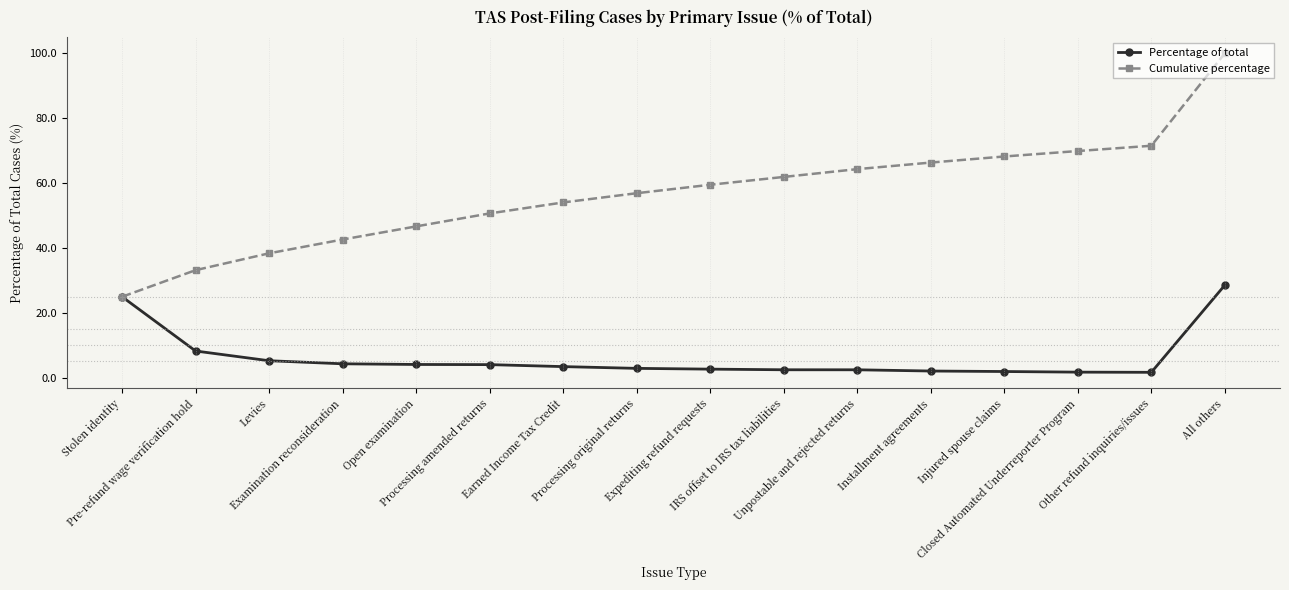

At which category is the sum across all series the highest?

All others